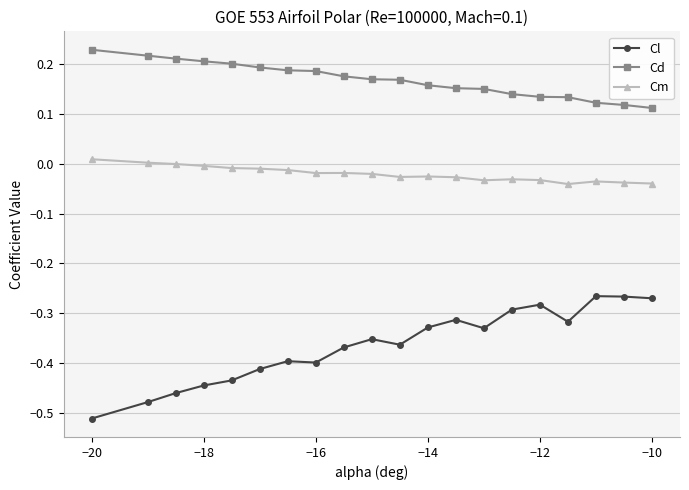

True or false: Cm has more than 1 interior local peaks.

True